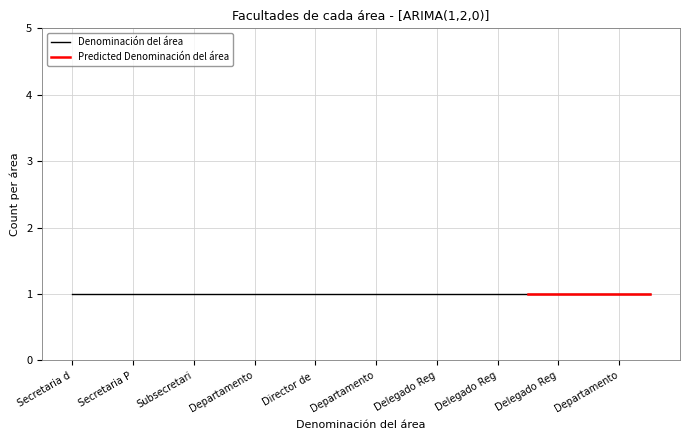

Is the value of Predicted Denominación del área at Dirección de Obras y Proyectos greater than the value of Denominación del área at Director de Desarrollo de Empresas Turísticas?

No